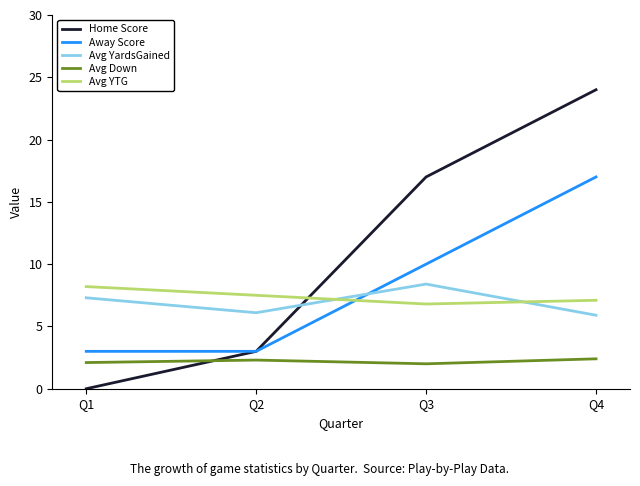

What is the spread (max minus min) of values at Q3?

15.0